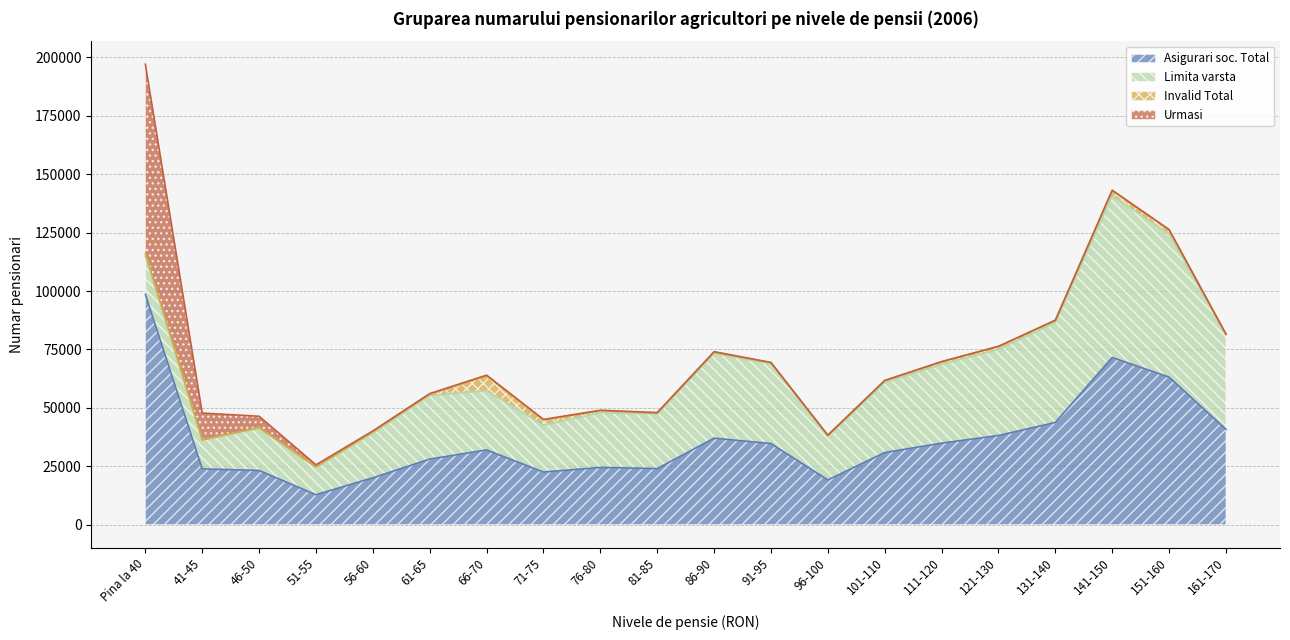

True or false: Urmasi and Limita varsta cross at least once.

True